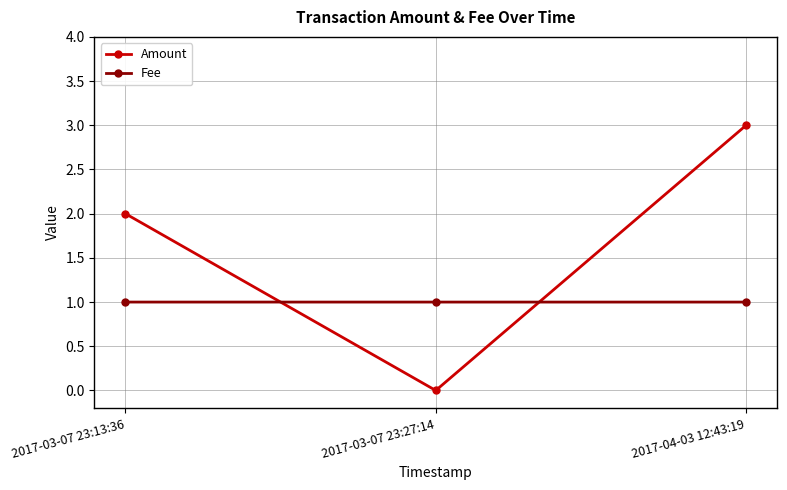

At how many categories does at least one series exceed 0?

3